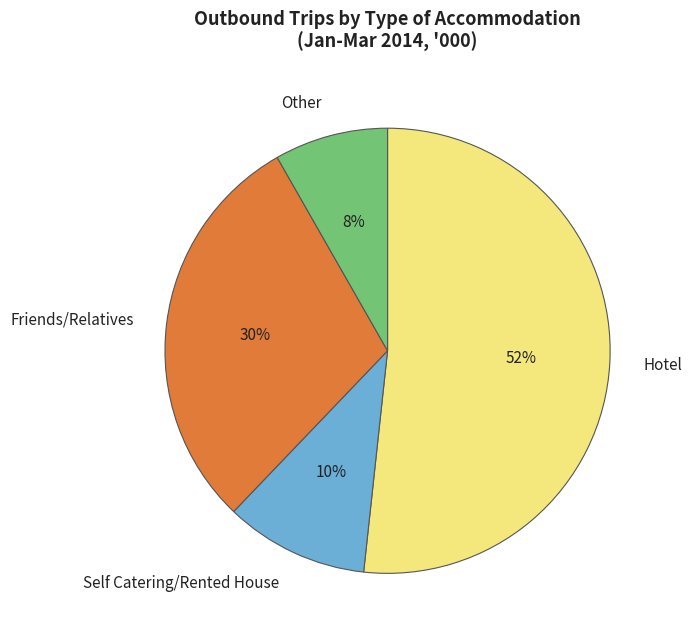

True or false: Friends/Relatives accounts for 30% of the total.

True